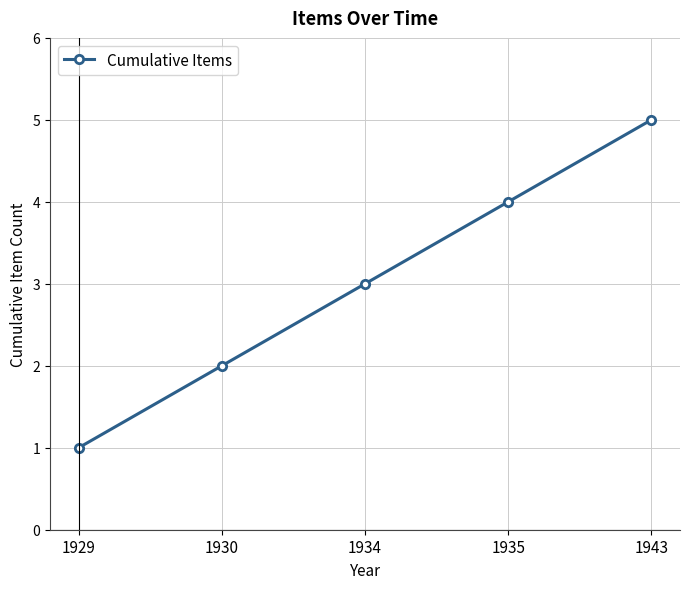

Does the chart have visible grid lines?

Yes